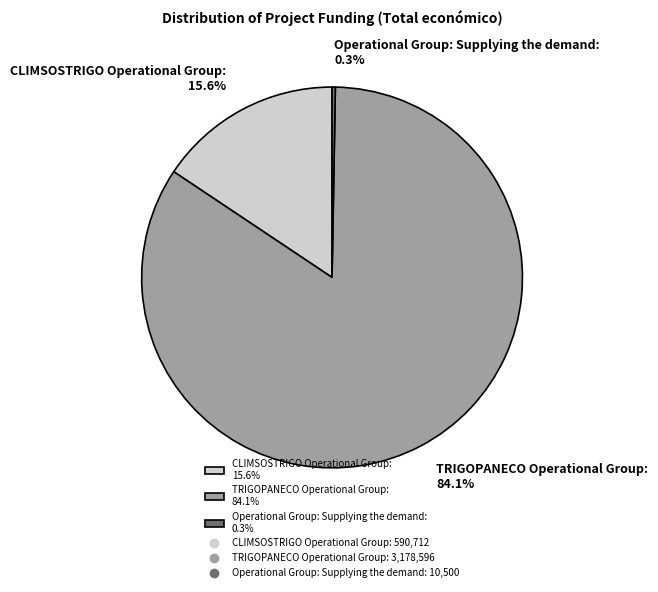

Between Operational Group: Supplying the demand and TRIGOPANECO Operational Group, which is larger?

TRIGOPANECO Operational Group